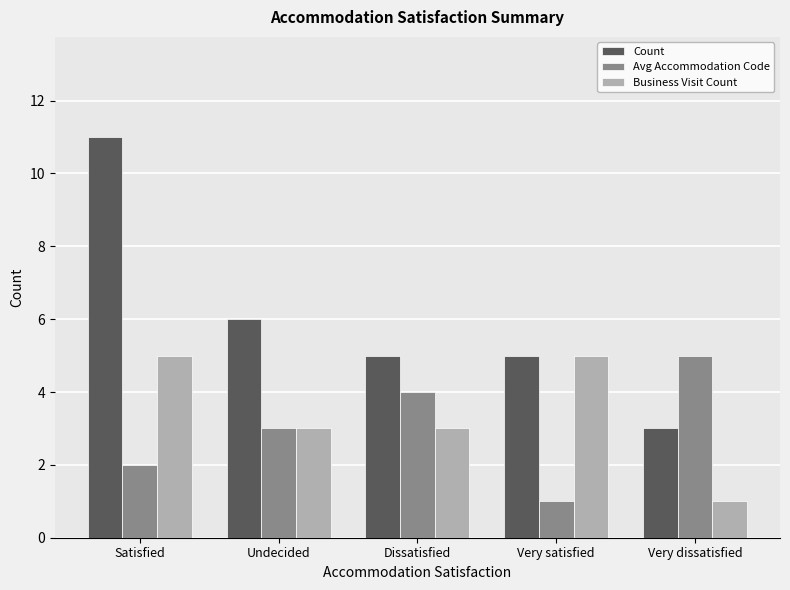

Are the bars horizontal?

No